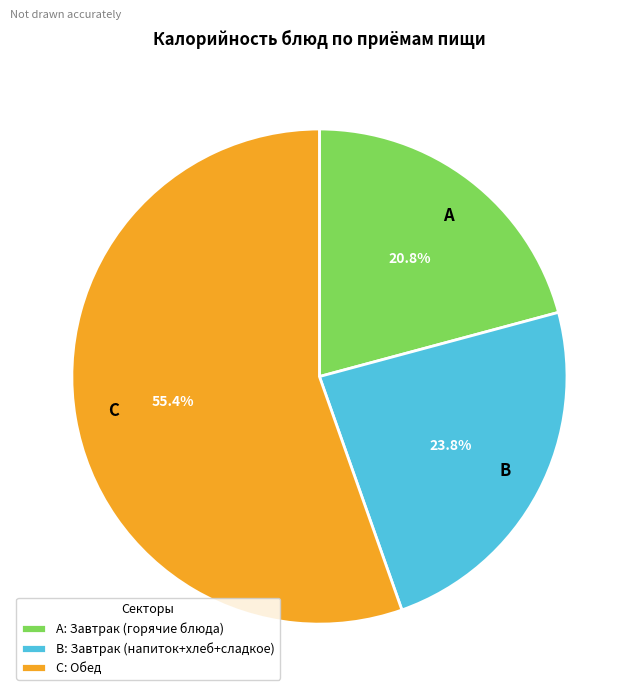

Approximately how many times larger is the value at A: Завтрак (горячие блюда) compared to B: Завтрак (напиток+хлеб+сладкое)?

0.9